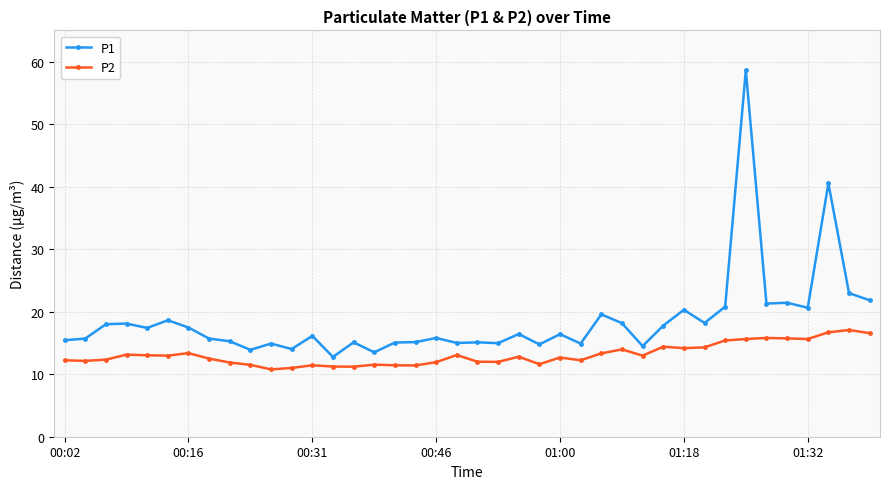

Which series has the largest total across all categories?

P1